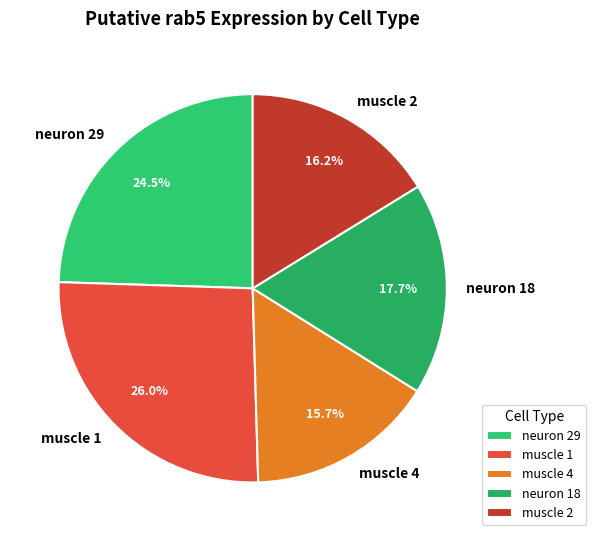

Do muscle 4 and neuron 29 together represent more than half of the pie?

No